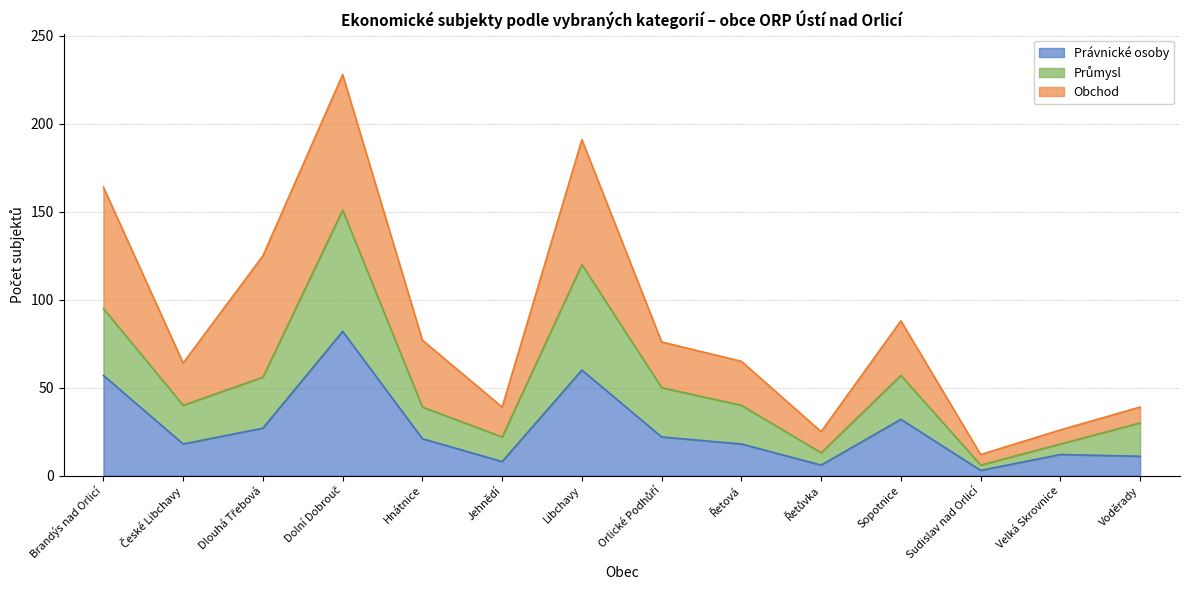

Where does the Právnické osoby series first go above 21?

Brandýs nad Orlicí